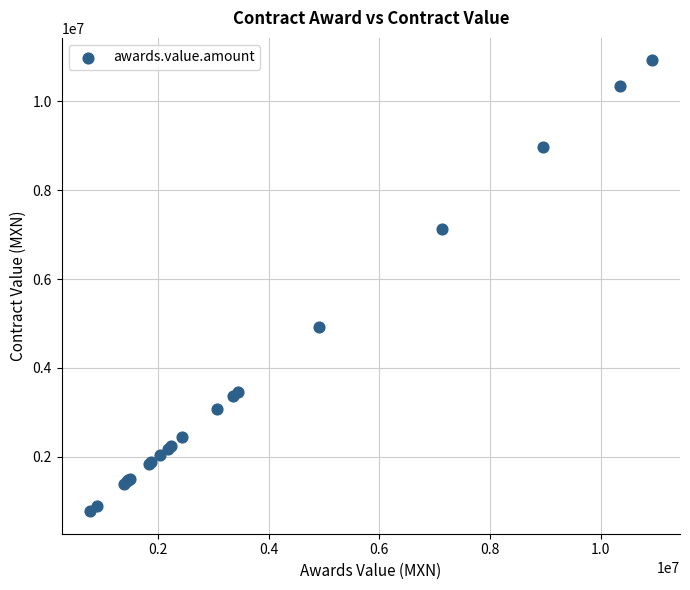

What Y value in the scatter plot is closest to 5847901?

4913467.4